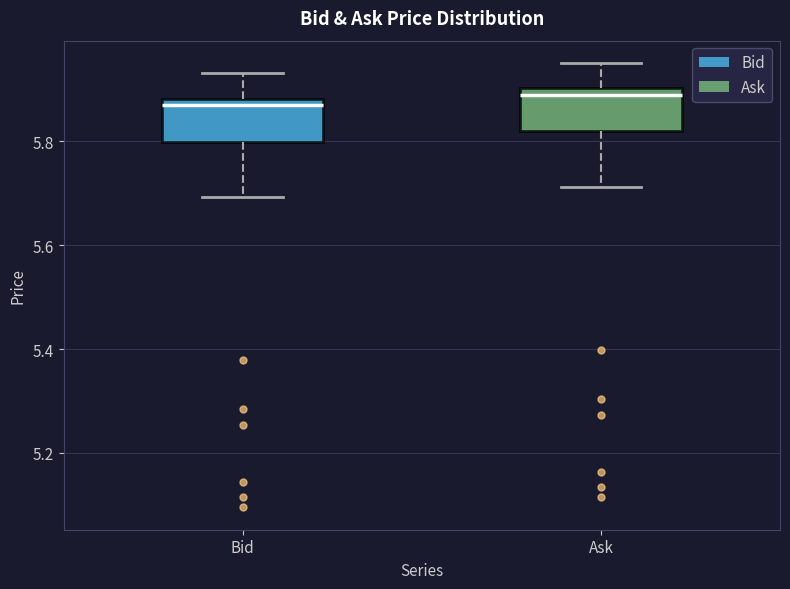

Where does the lower whisker of the box for Ask end on the y-axis? The values are not printed on the chart, so give them approximately, as read against the axis.

5.72